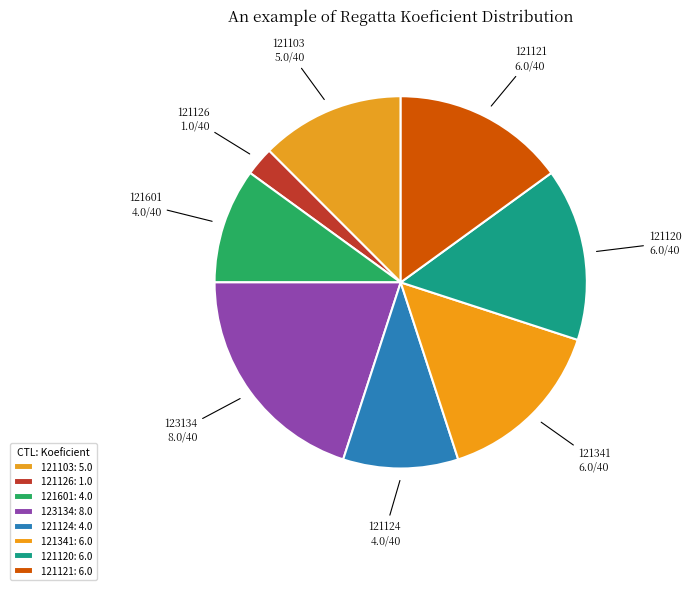

Approximately how many times larger is the value at 121601 compared to 121103?

0.8